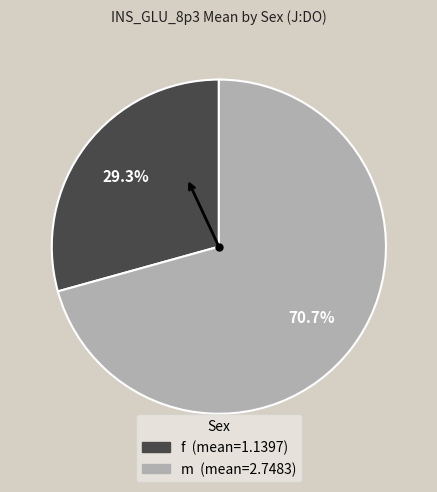

To the nearest percent, what is the difference between the largest and smallest slice percentages?

41%